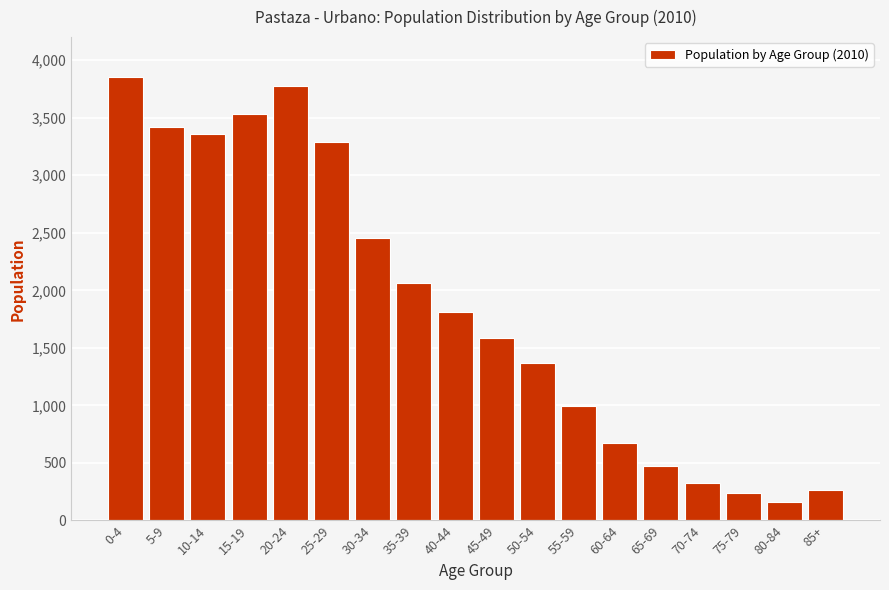

Reading left to right, what are all the values shown in this chart?

0-4=3851	5-9=3420	10-14=3356	15-19=3536	20-24=3778	25-29=3290	30-34=2455	35-39=2062	40-44=1808	45-49=1589	50-54=1368	55-59=991	60-64=670	65-69=477	70-74=327	75-79=235	80-84=157	85+=266